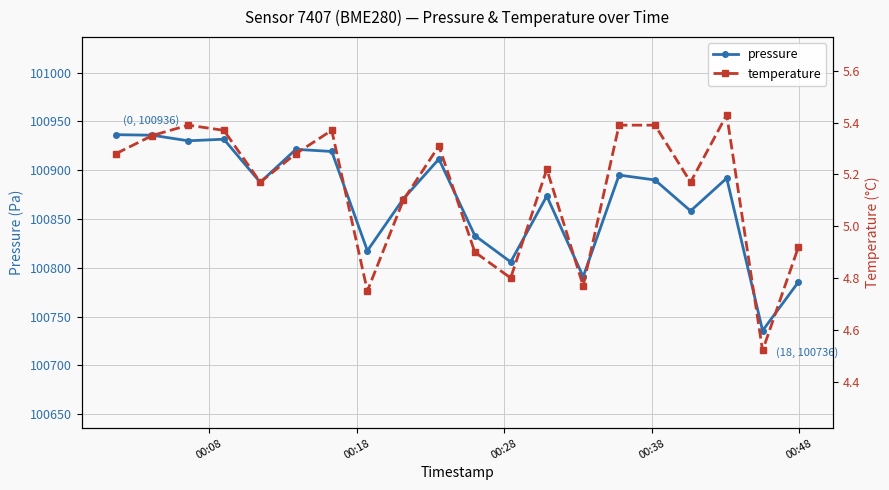

What is the value of the temperature point at the 5th from the left?

5.2